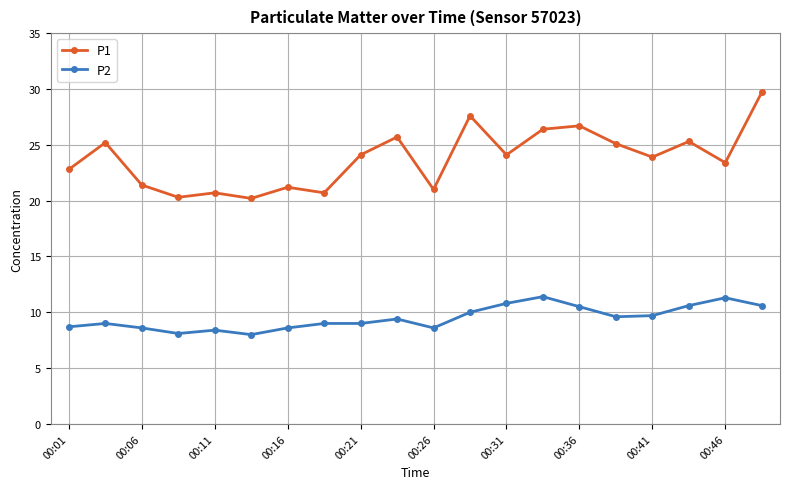

What is the value of the P1 point at the 2nd from the left?

25.2